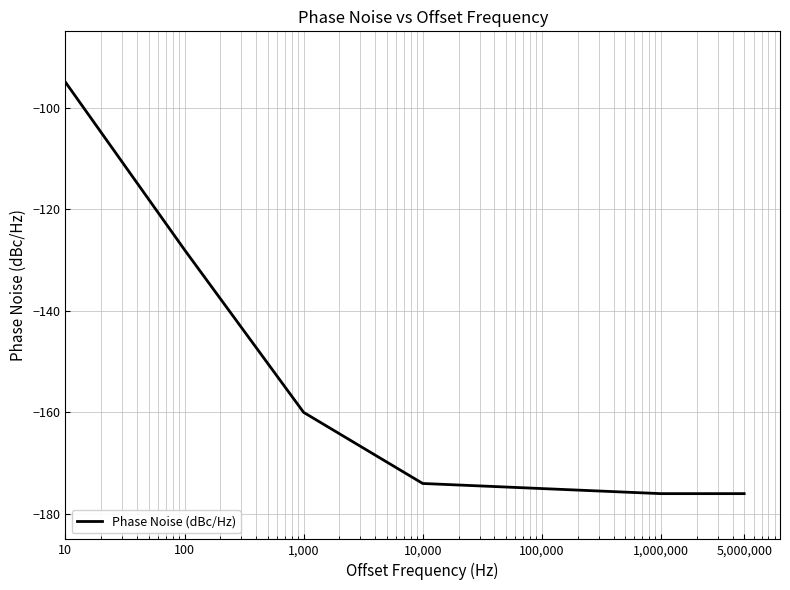

Count the number of categories in the chart.

7